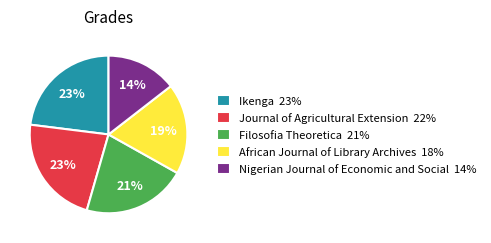

Between African Journal of Library Archives 18% and Ikenga 23%, which is larger?

Ikenga 23%